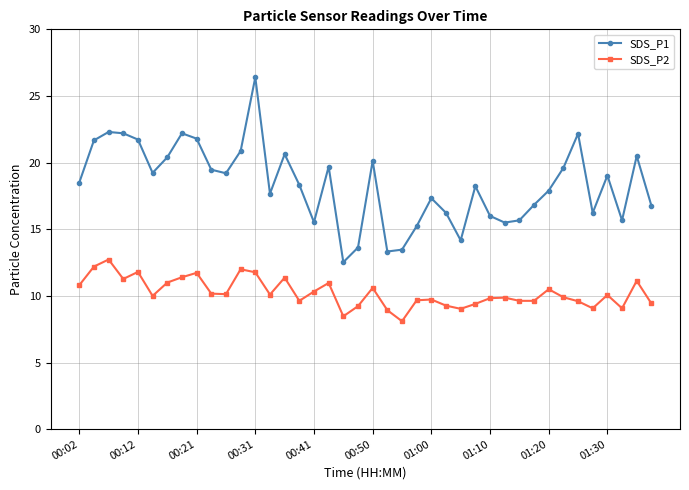

True or false: SDS_P2 has more than 0 interior local peaks.

True